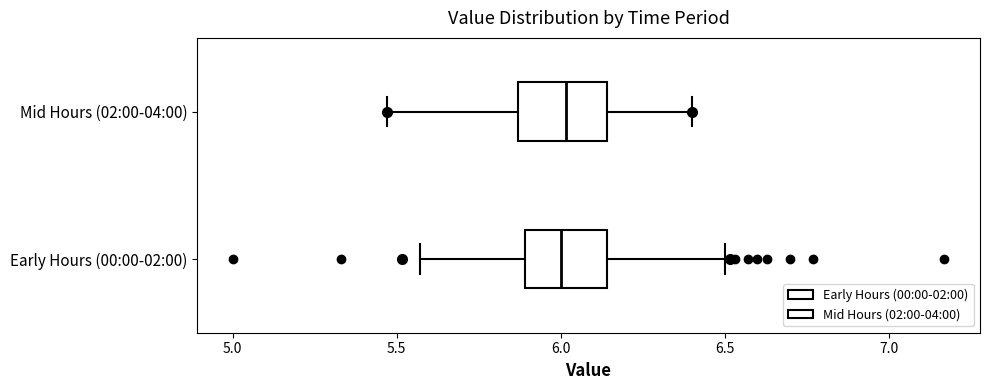

Reading bottom to top, read every box against the x-axis: the position of its median line, the range the box covers, and the ends of its whiskers. The values are not printed on the chart, so give them approximately, as read against the axis.

Early Hours (00:00-02:00): median 6.00, box 5.90 to 6.15, whiskers 5.55 to 6.50
Mid Hours (02:00-04:00): median 6.00, box 5.85 to 6.15, whiskers 5.45 to 6.40